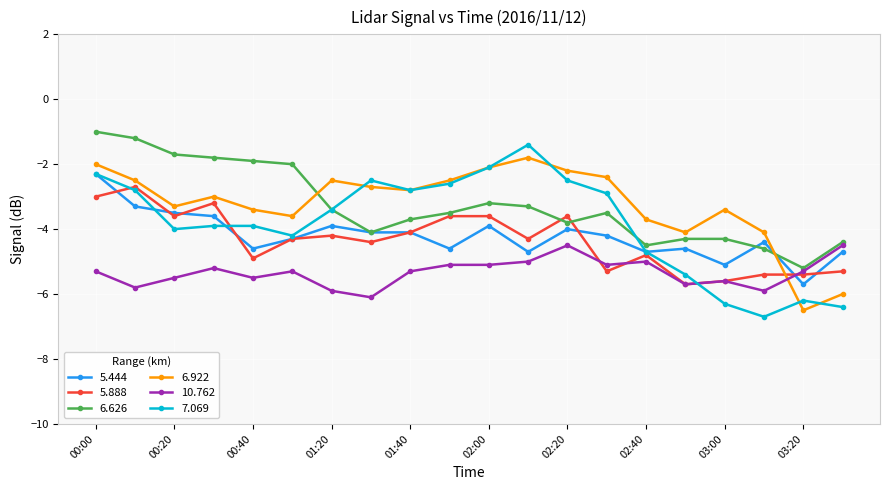

Which series has the widest spread of values?

7.069